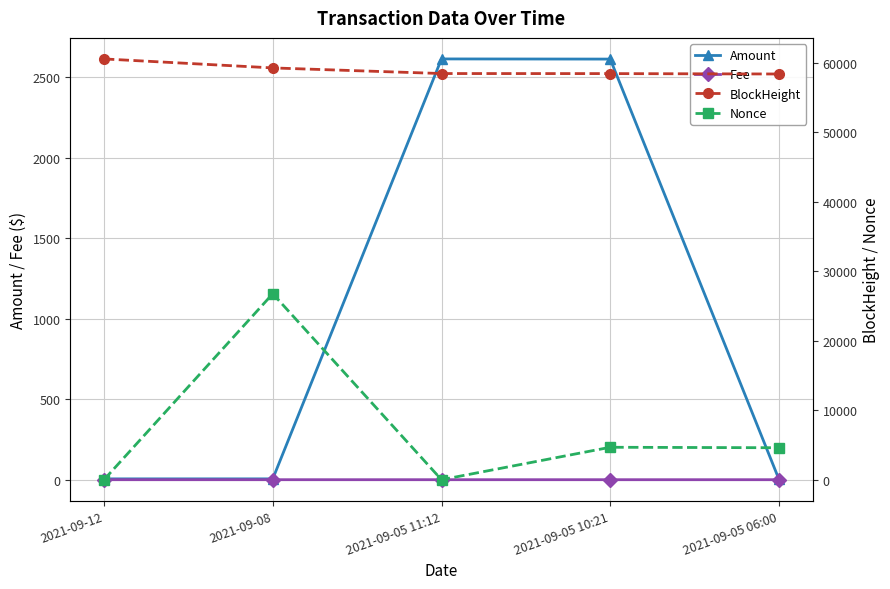

In Fee, how many points are higher than both neighbors (excluding endpoints)?

1